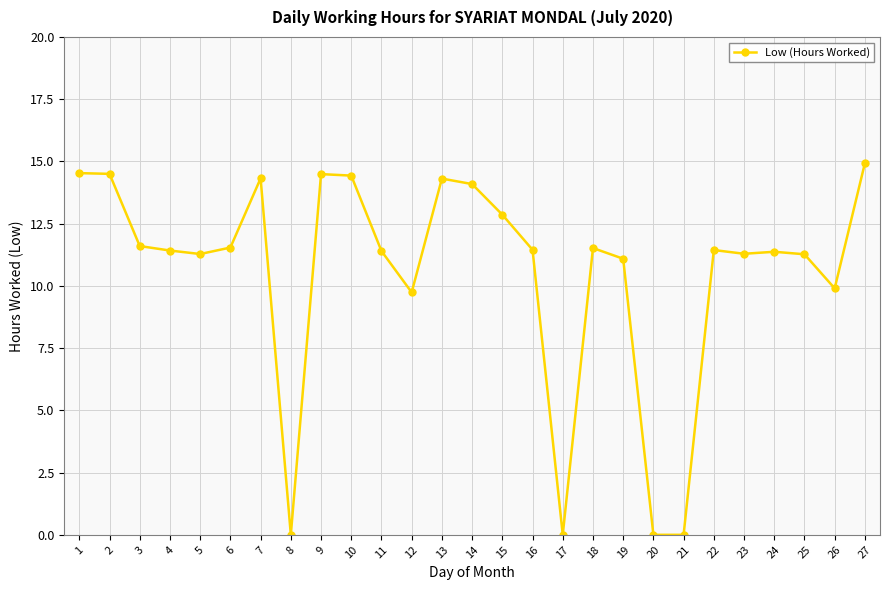

What is the difference between the maximum and minimum values?

14.9